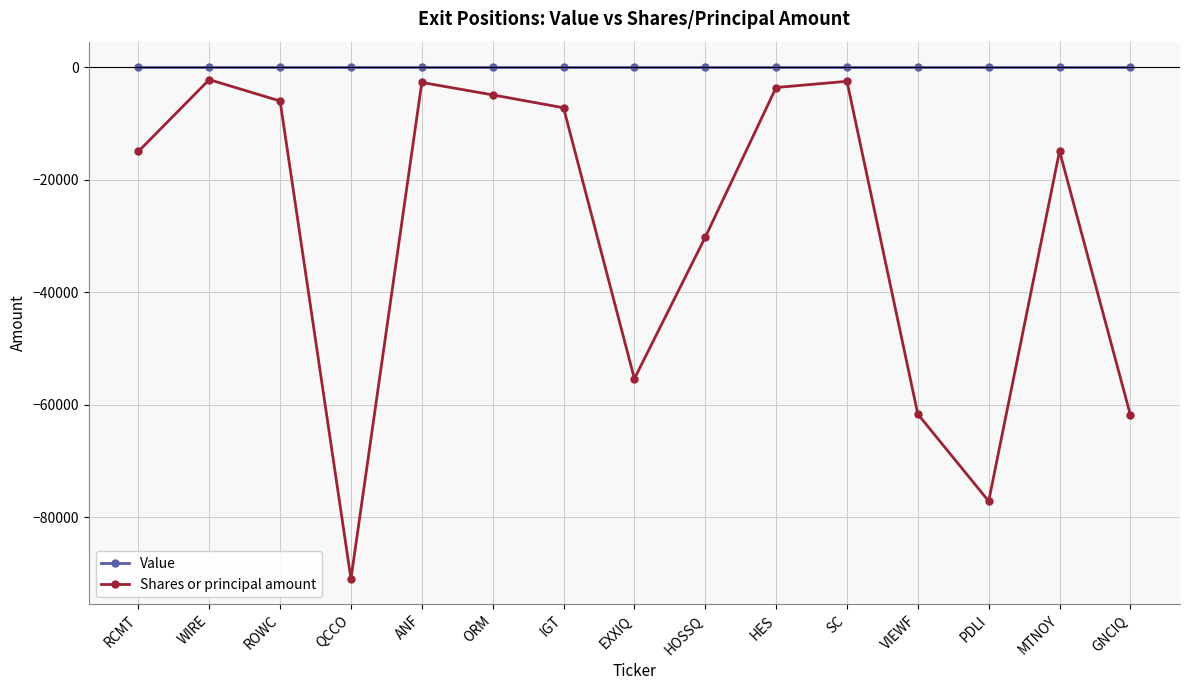

How many data points in Shares or principal amount are less than -14900?

7